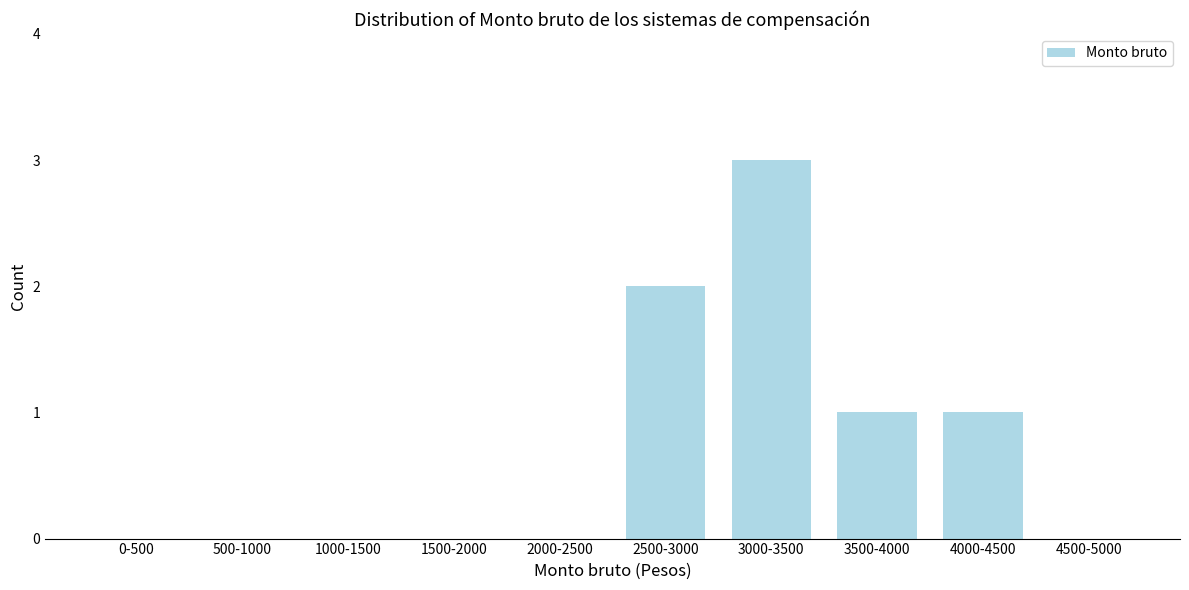

Reading right to left, transcribe all the data shown in this chart.

4500-5000=0	4000-4500=1	3500-4000=1	3000-3500=3	2500-3000=2	2000-2500=0	1500-2000=0	1000-1500=0	500-1000=0	0-500=0